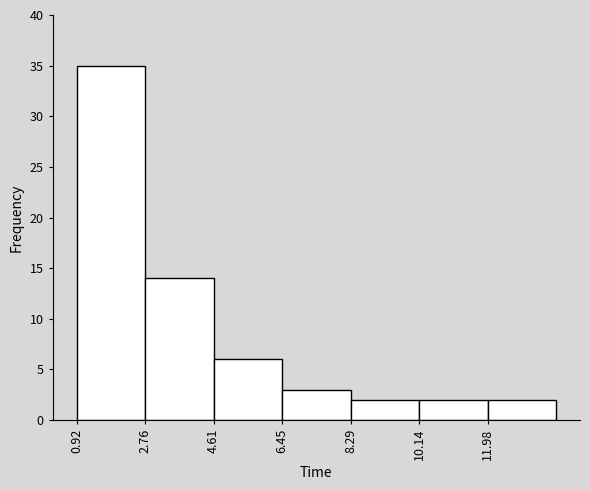

Reading left to right, transcribe all the data shown in this chart.

35	14	6	3	2	2	2